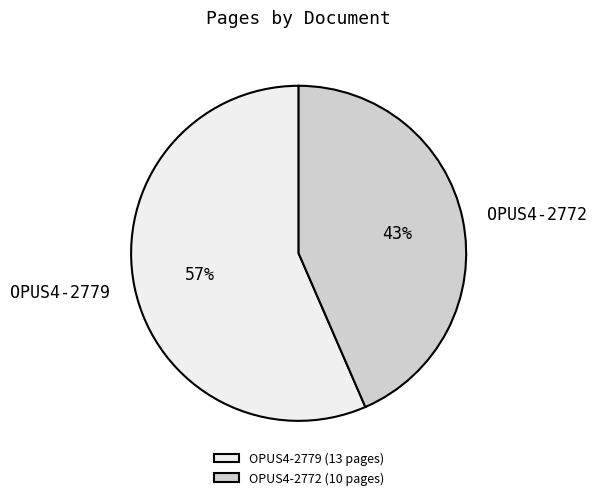

Is the sum of OPUS4-2779 and OPUS4-2772 greater than half?

Yes